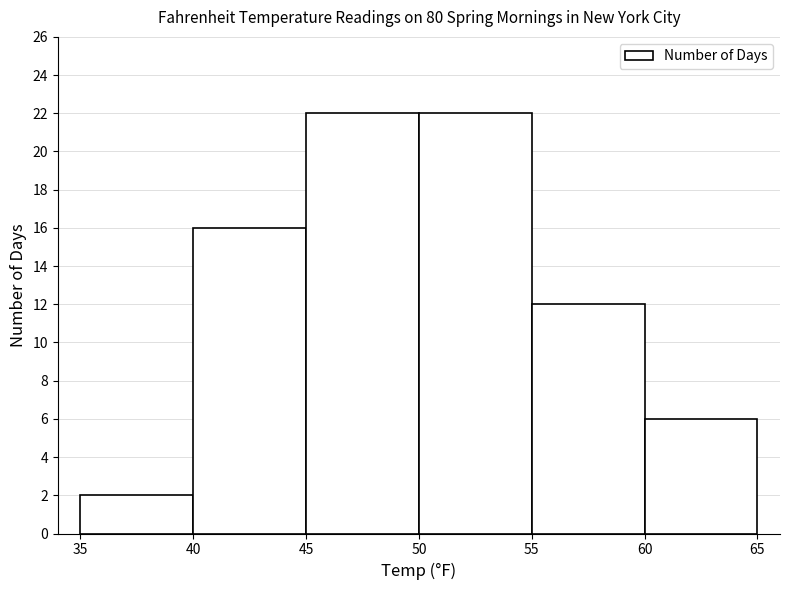

What is the height of the bar covering 40 to 45 on the x-axis? The values are not printed on the chart, so give them approximately, as read against the axis.

16